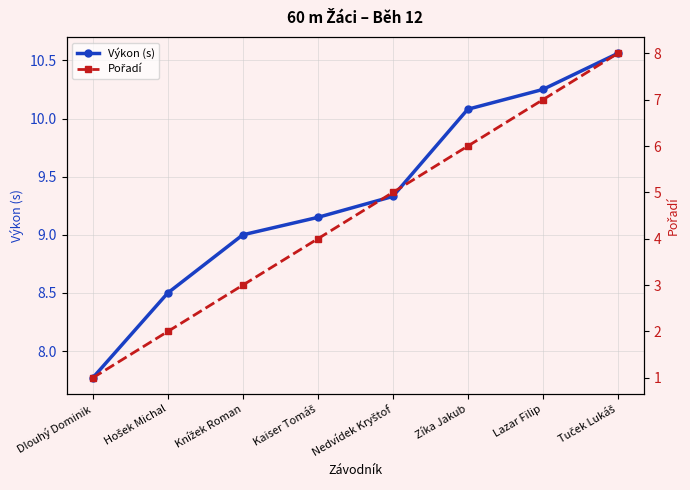

Is the value of Výkon (s) at Hošek Michal greater than the value of Pořadí at Dlouhý Dominik?

Yes